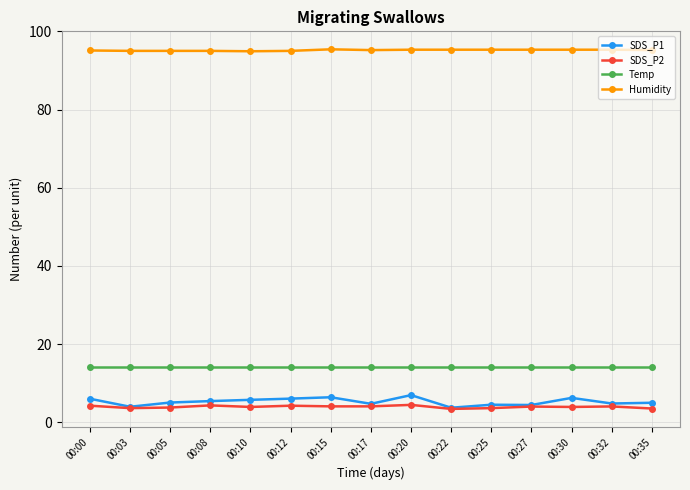

Which series has the largest range (max minus min)?

SDS_P1